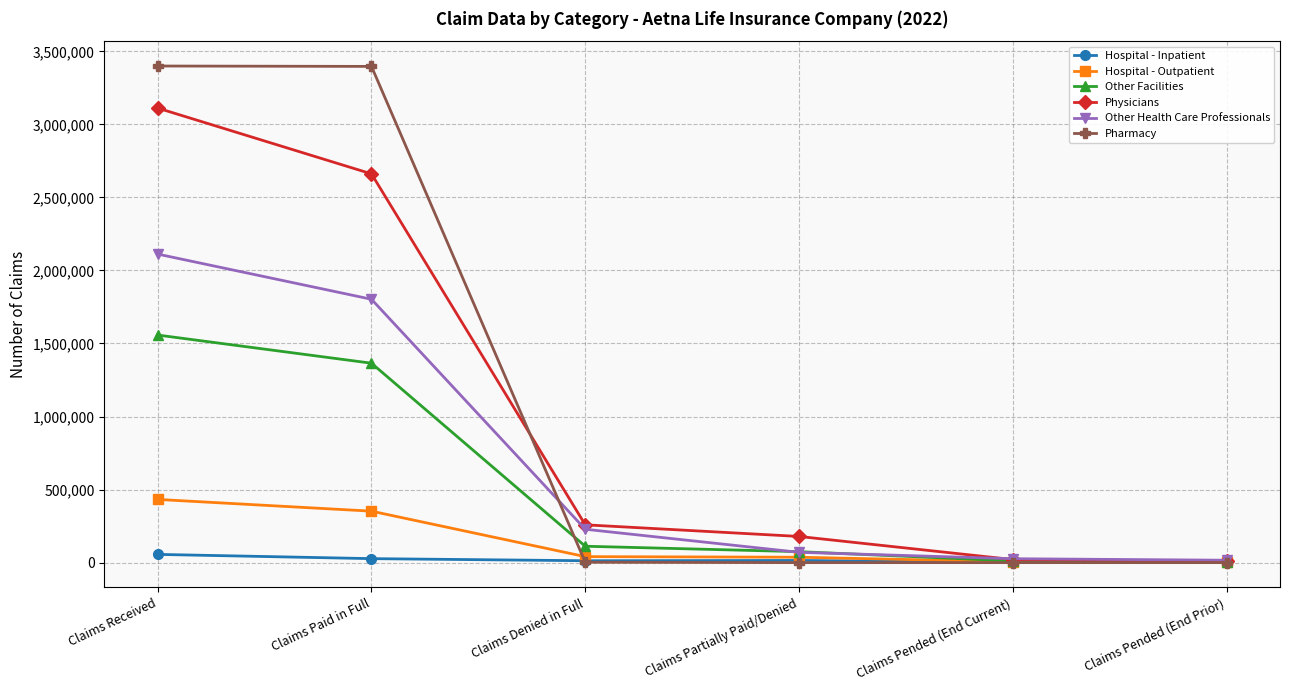

True or false: Physicians has more than 2 interior local peaks.

False